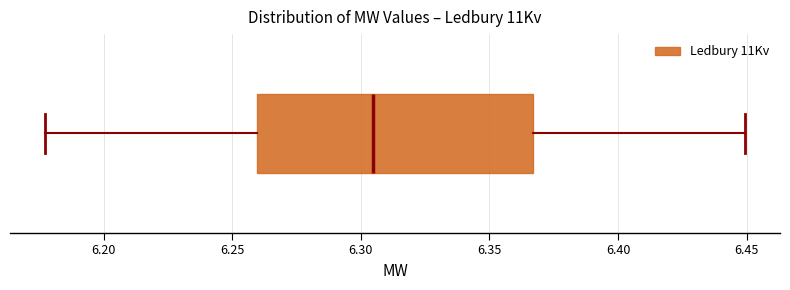

Read this box plot against the x-axis: the position of the median line, the range covered by the box, and the ends of both whiskers. The values are not printed on the chart, so give them approximately, as read against the axis.

median 6.305, box 6.260 to 6.365, whiskers 6.175 to 6.450